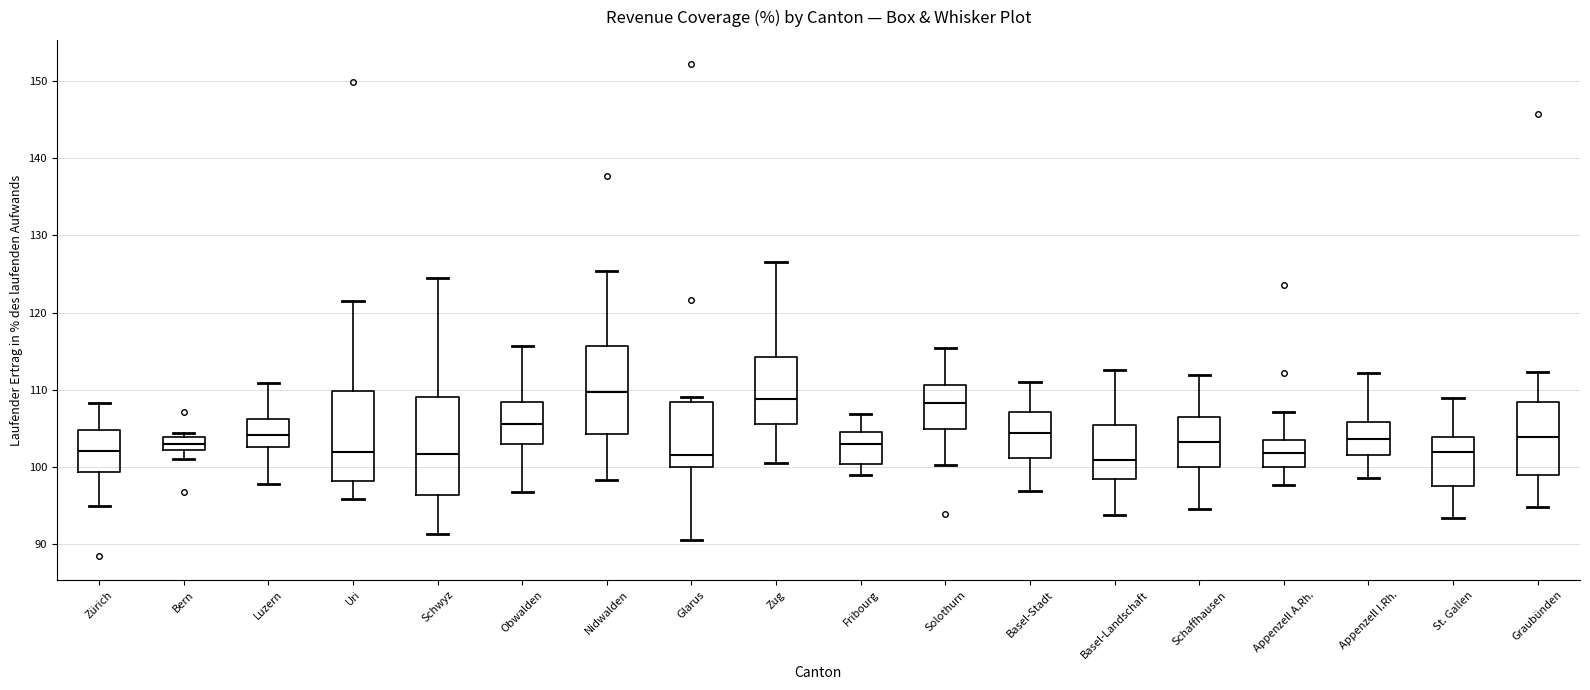

Comparing the boxes themselves (not the whiskers), which one is the tallest?

Schwyz